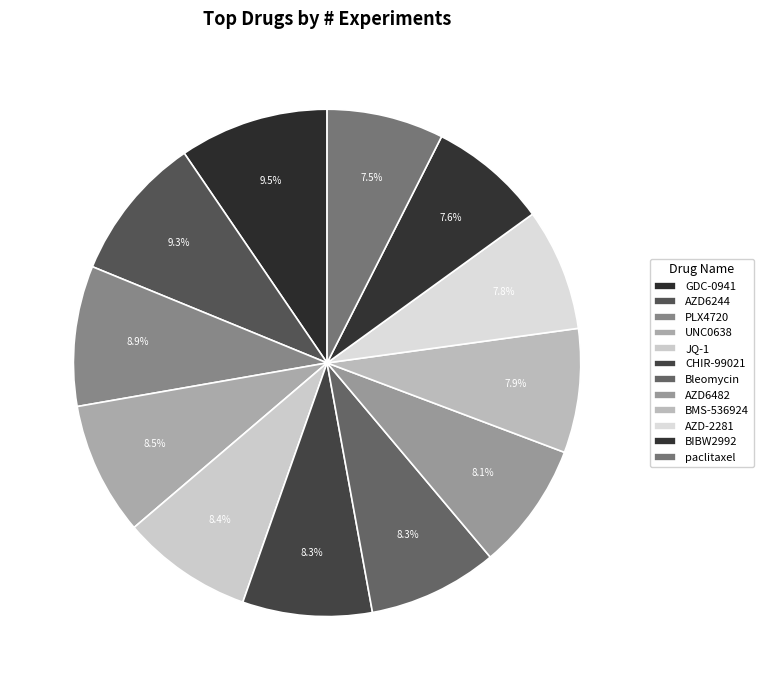

To the nearest percent, what percentage of the pie is AZD6482?

8%